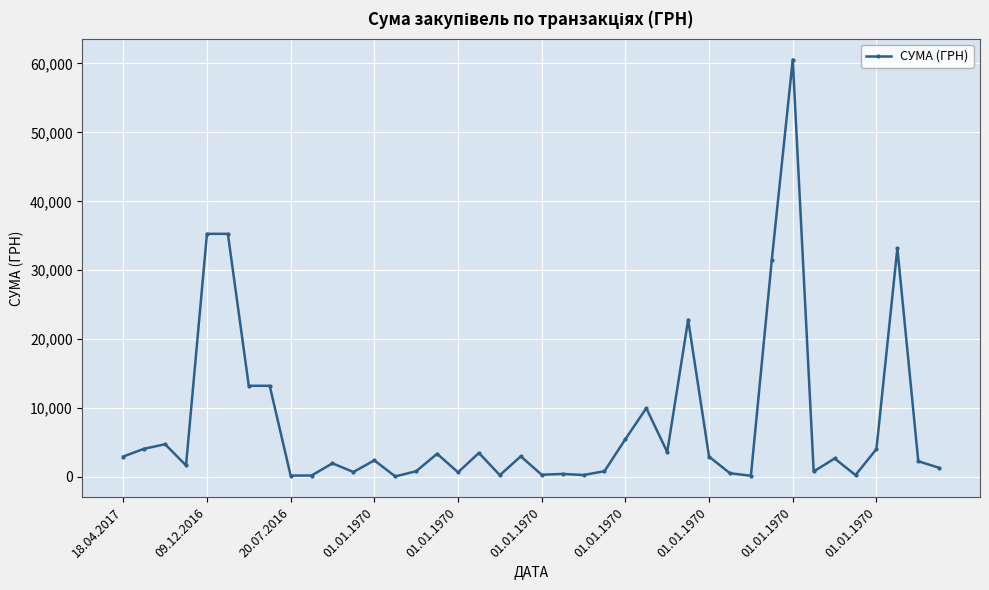

What is the maximum value shown in the chart?

60566.0